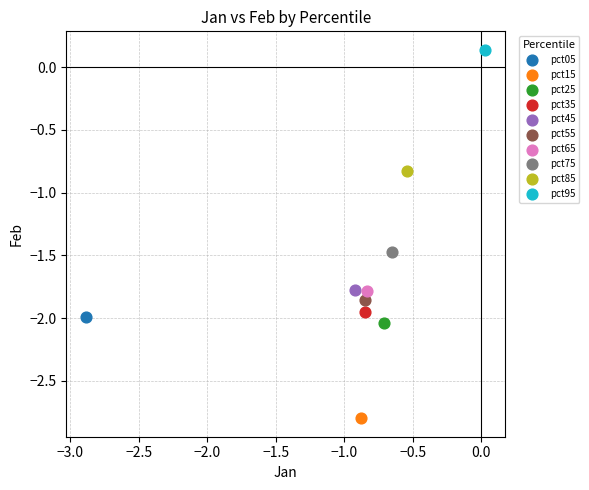

What are all the series names shown in the legend?

pct05, pct15, pct25, pct35, pct45, pct55, pct65, pct75, pct85, pct95